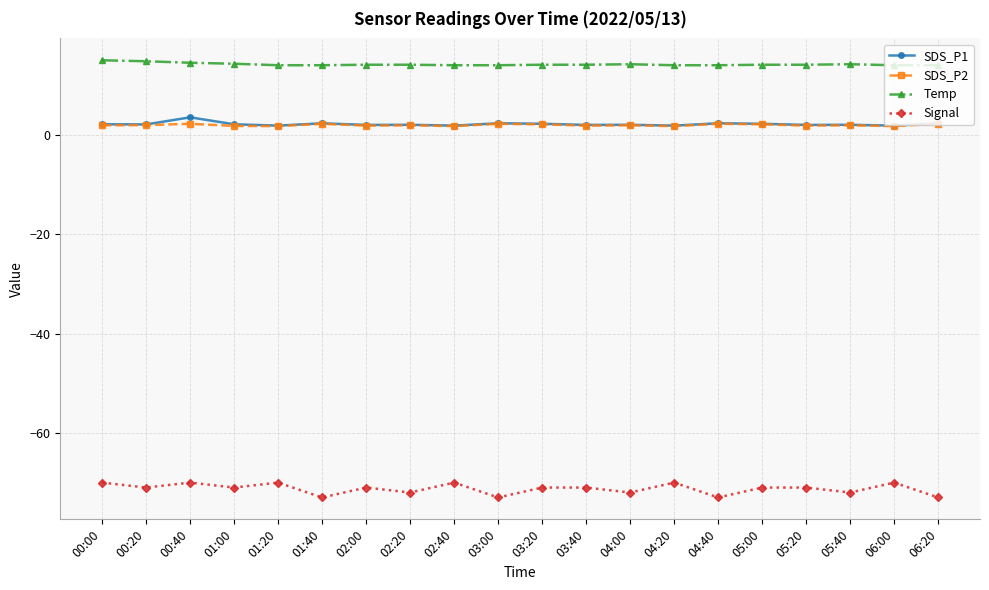

What is the value of the SDS_P2 point at the 20th from the left?

2.3